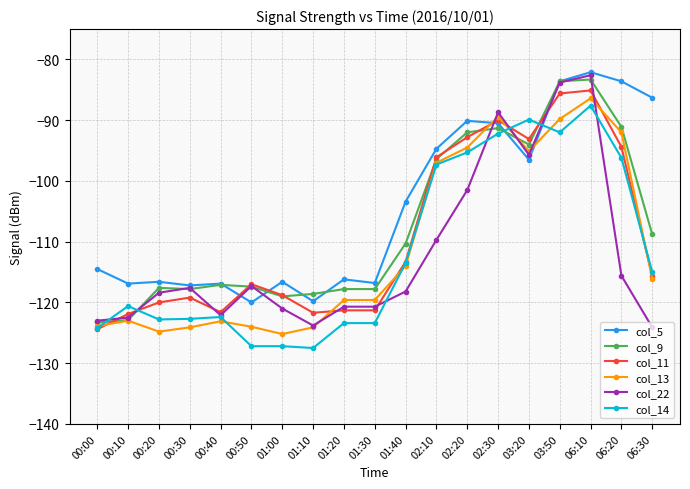

True or false: col_9 has a value of -53.6 at 00:10.

False